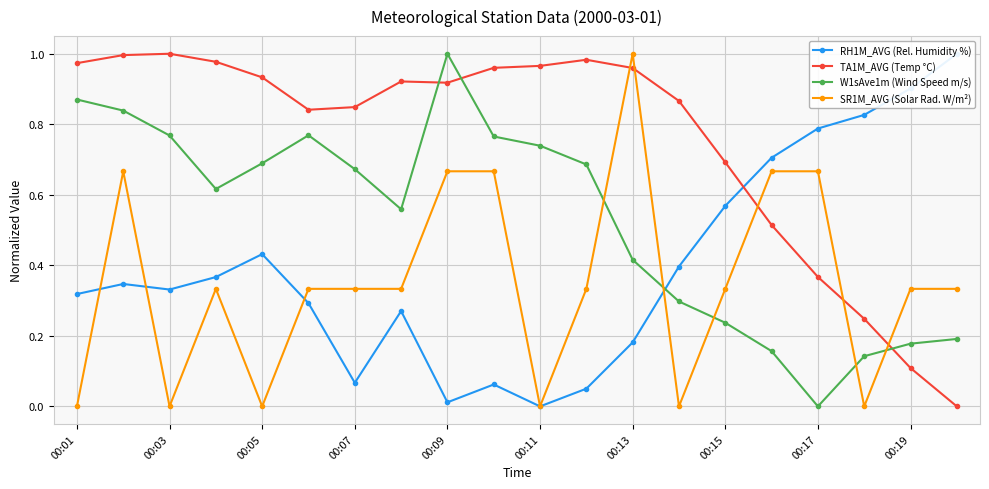

The value of TA1M_AVG (Temp °C) at 17 is 0.2. True or false?

True